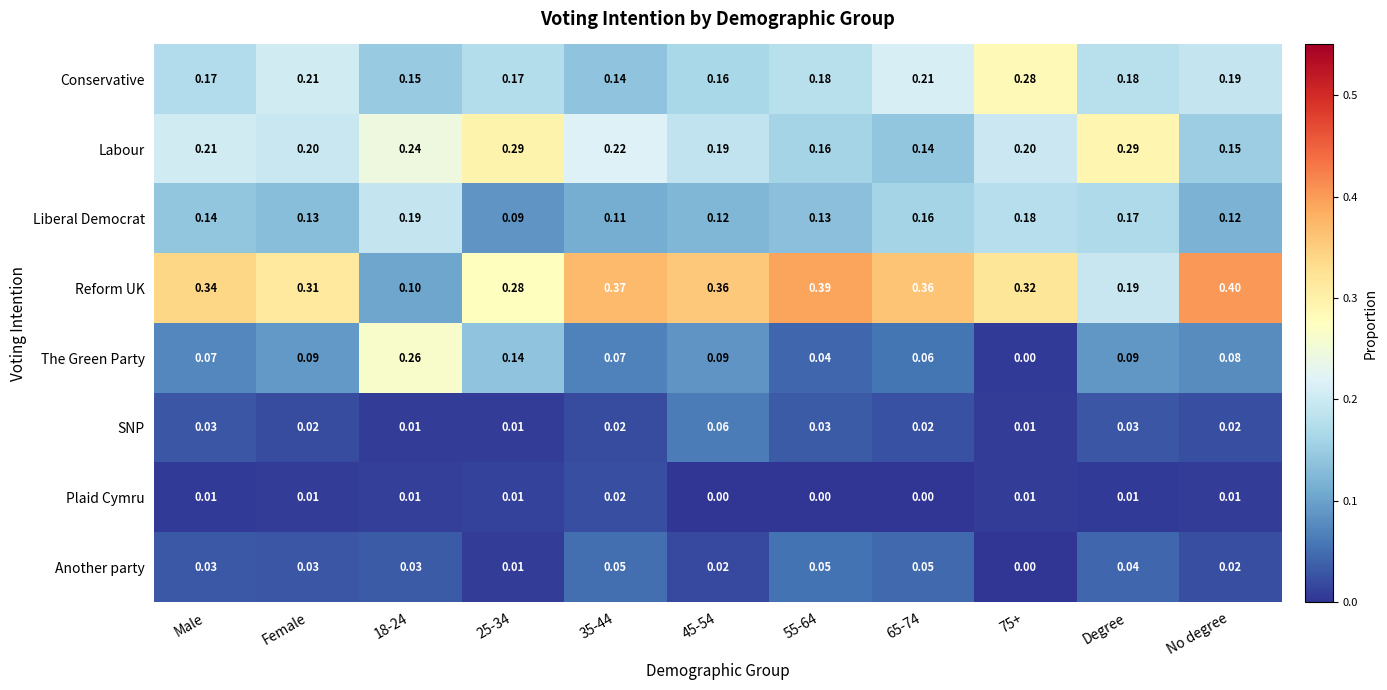

Which series has the widest spread of values?

Reform UK